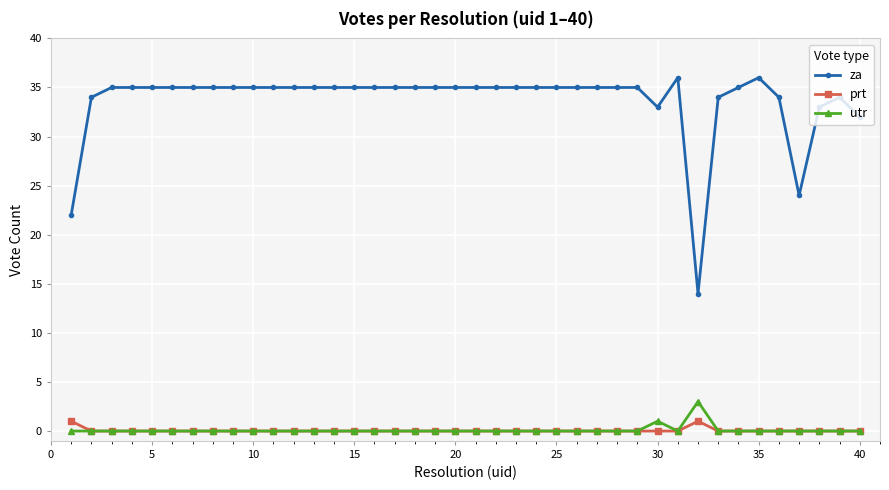

Does the chart display data point markers on the line(s)?

Yes